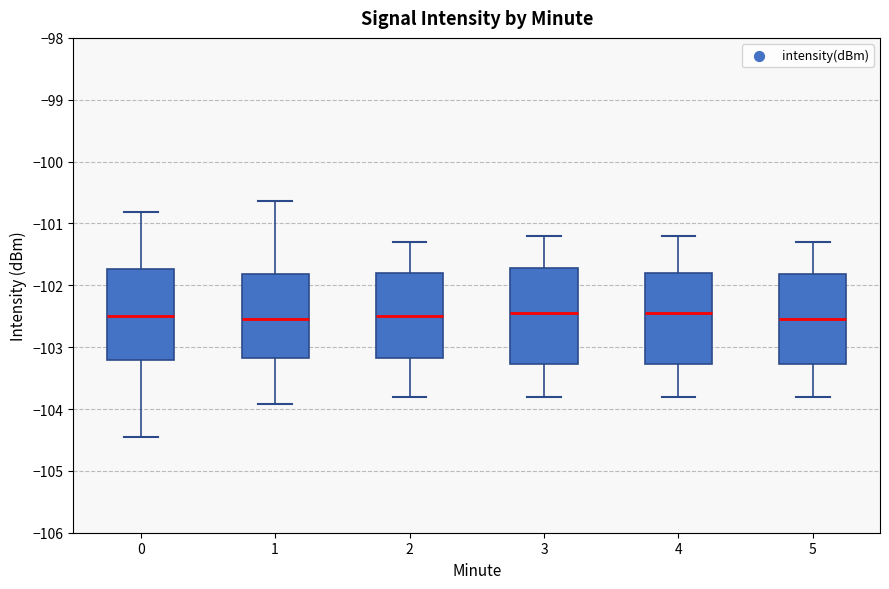

Reading left to right, transcribe this box plot: for each box, give where its median line is, the range the box spans, and where its two whiskers end, as read against the y-axis. The values are not printed on the chart, so give them approximately, as read against the axis.

0: median -102.5, box -103.2 to -101.7, whiskers -104.4 to -100.8
1: median -102.5, box -103.2 to -101.8, whiskers -103.9 to -100.6
2: median -102.5, box -103.2 to -101.8, whiskers -103.8 to -101.3
3: median -102.4, box -103.3 to -101.7, whiskers -103.8 to -101.2
4: median -102.4, box -103.3 to -101.8, whiskers -103.8 to -101.2
5: median -102.5, box -103.3 to -101.8, whiskers -103.8 to -101.3